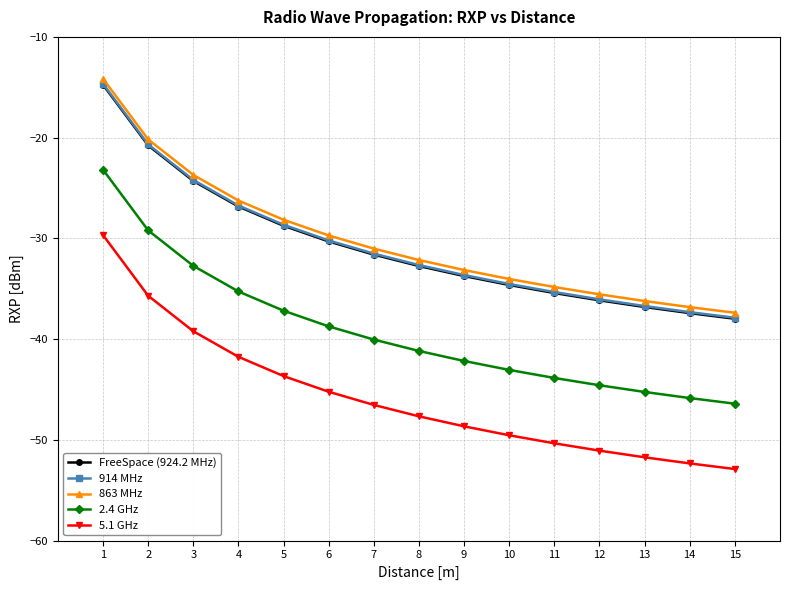

What is the value of the 2.4 GHz point at the 8th from the left?

-41.2